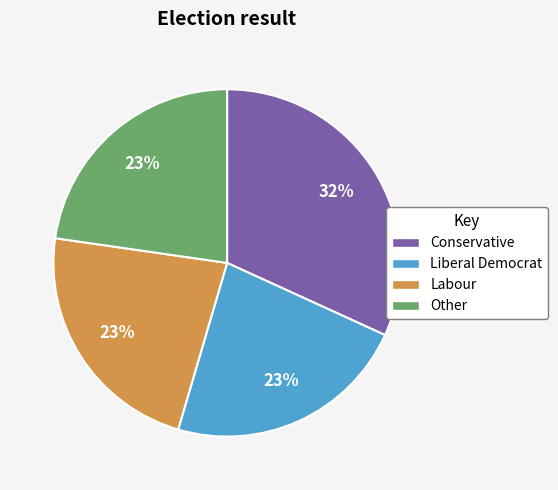

To the nearest percent, what is the difference between the largest and smallest slice percentages?

9%